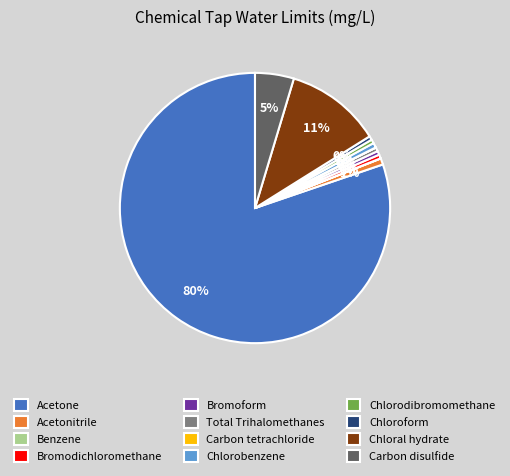

The Acetone slice represents 80% of the pie. True or false?

True